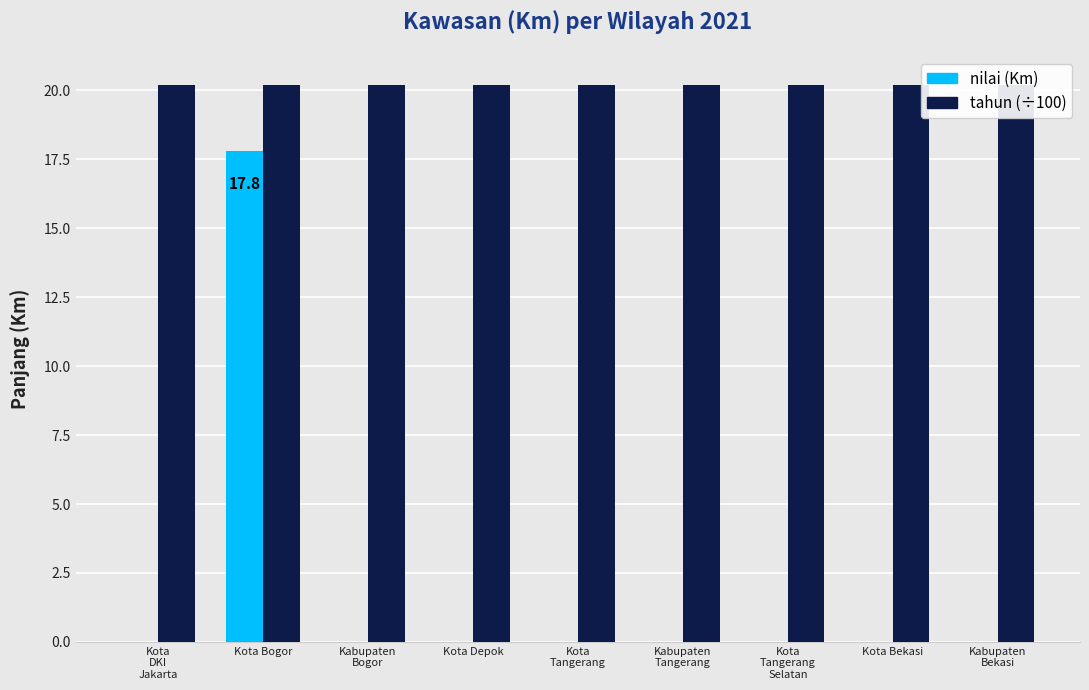

What is the spread (max minus min) of values at Kota
Tangerang?

20.2